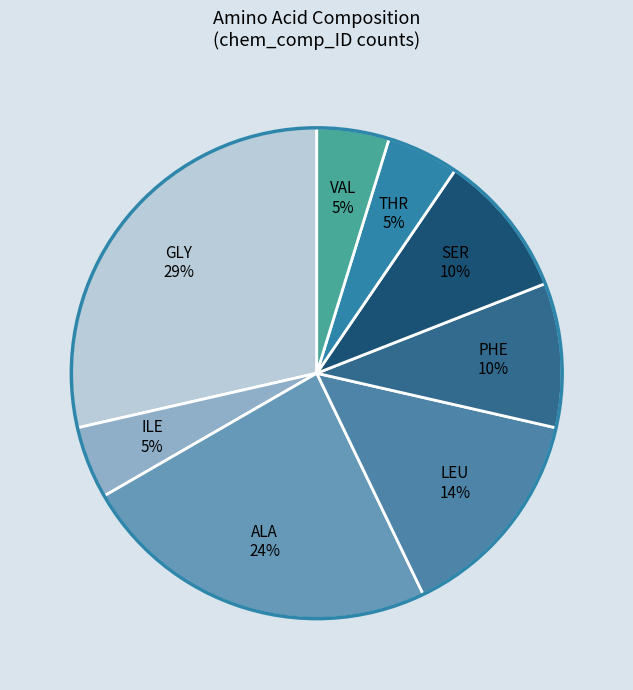

Between PHE and ALA, which is larger?

ALA